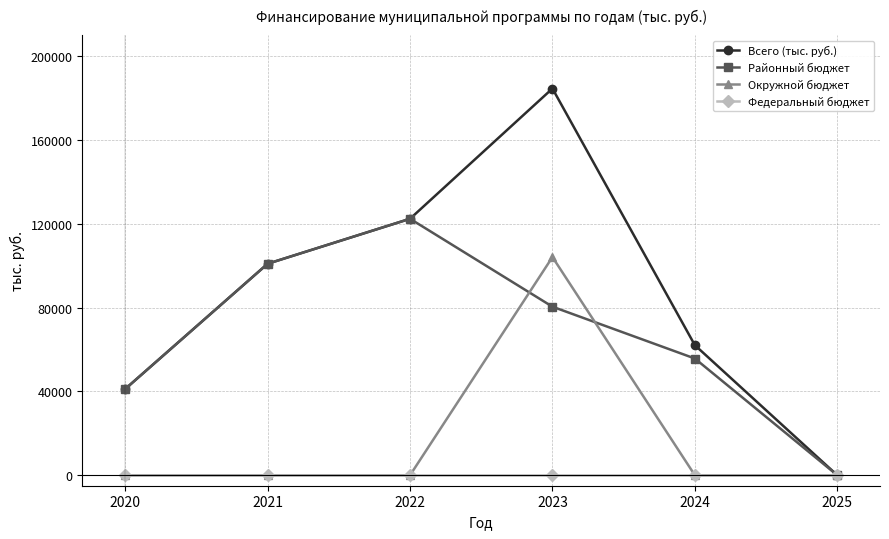

True or false: Районный бюджет and Окружной бюджет intersect in this chart.

True